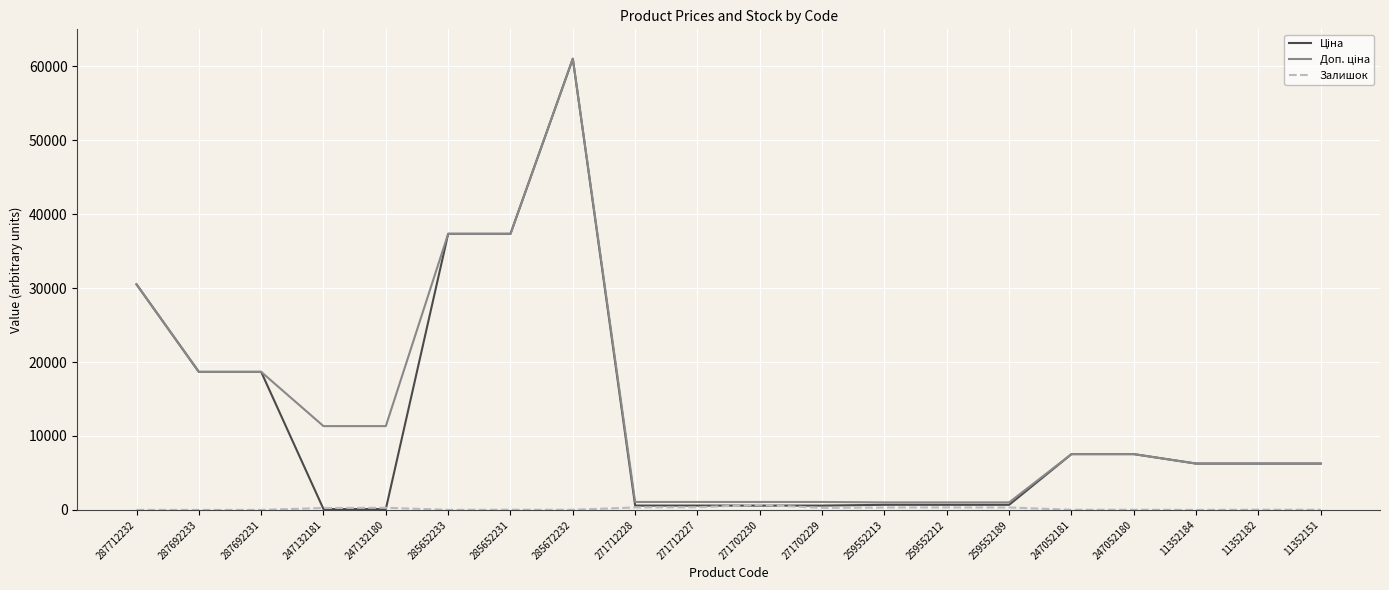

True or false: Залишок has a value of 272.0 at 271702229.

True